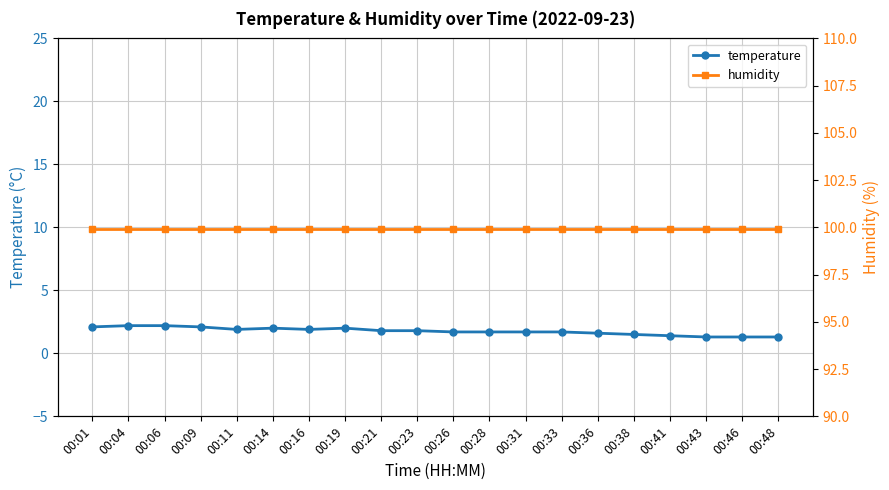

Which series has the widest spread of values?

temperature